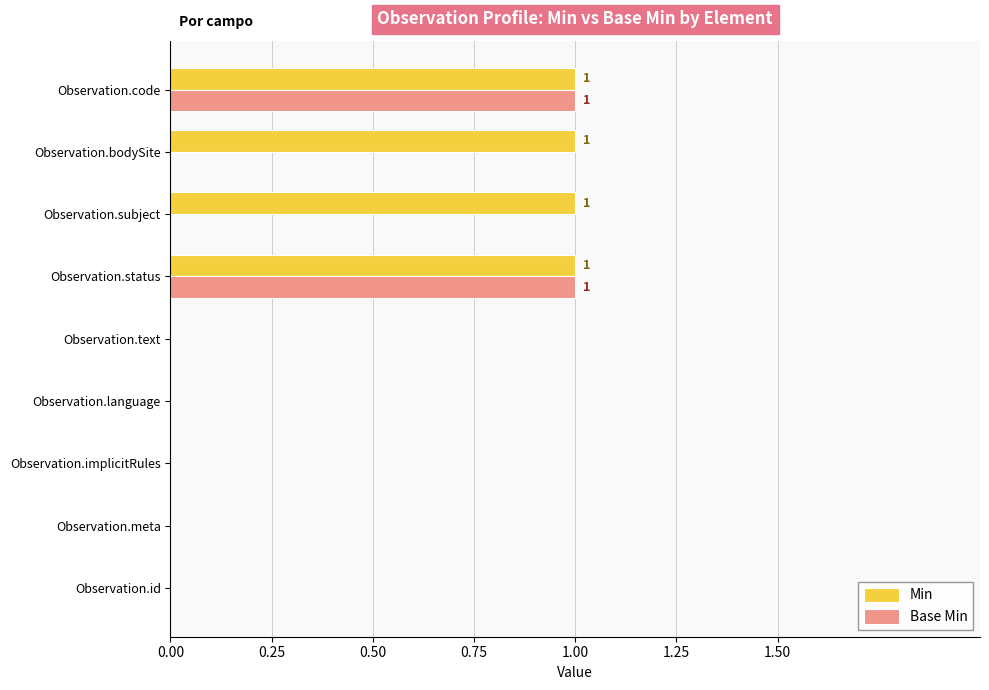

How many distinct data groups are displayed?

2